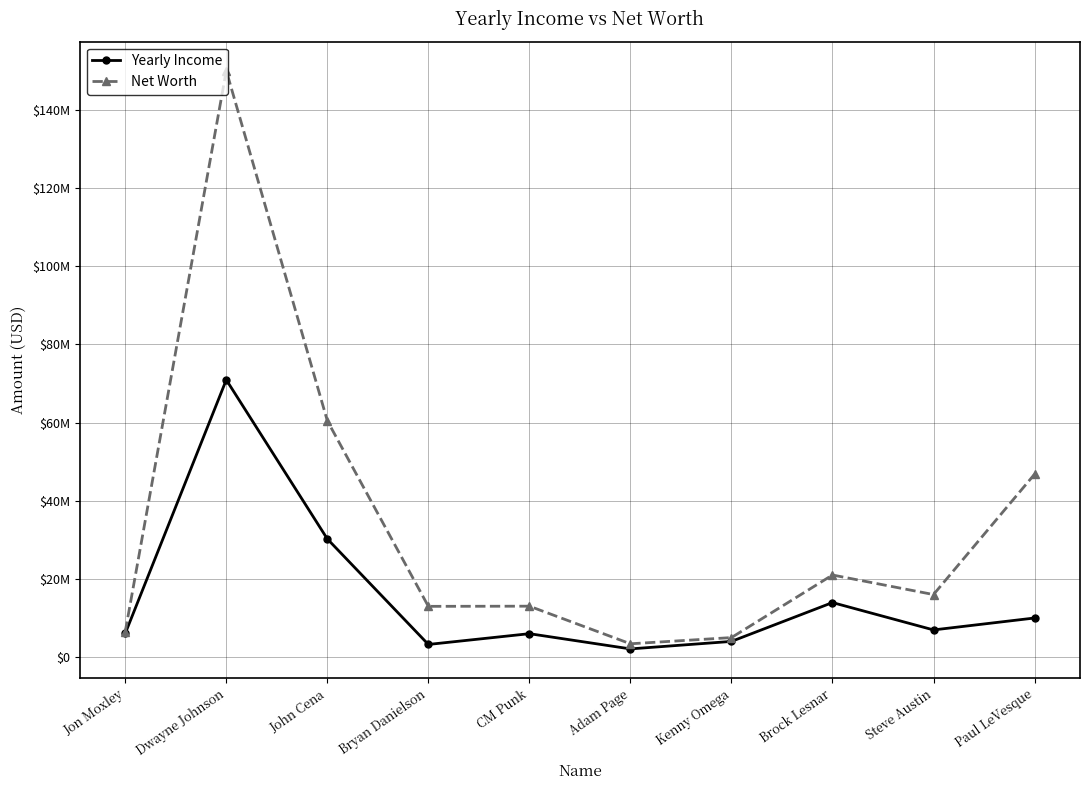

True or false: Net Worth has a value of 12982319 at Bryan Danielson.

True